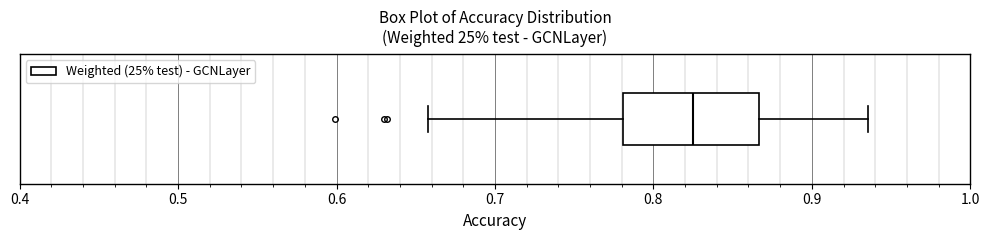

Where does the right whisker of the box end on the x-axis? The values are not printed on the chart, so give them approximately, as read against the axis.

0.94